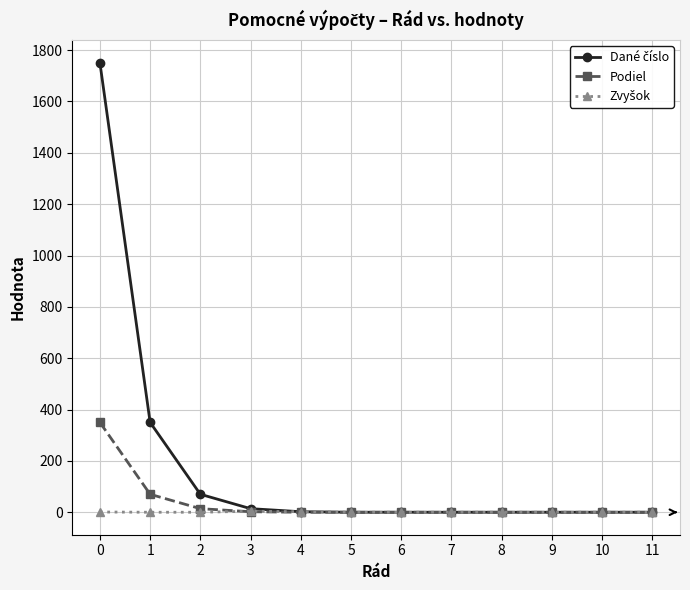

What is the maximum value shown in the chart?

1751